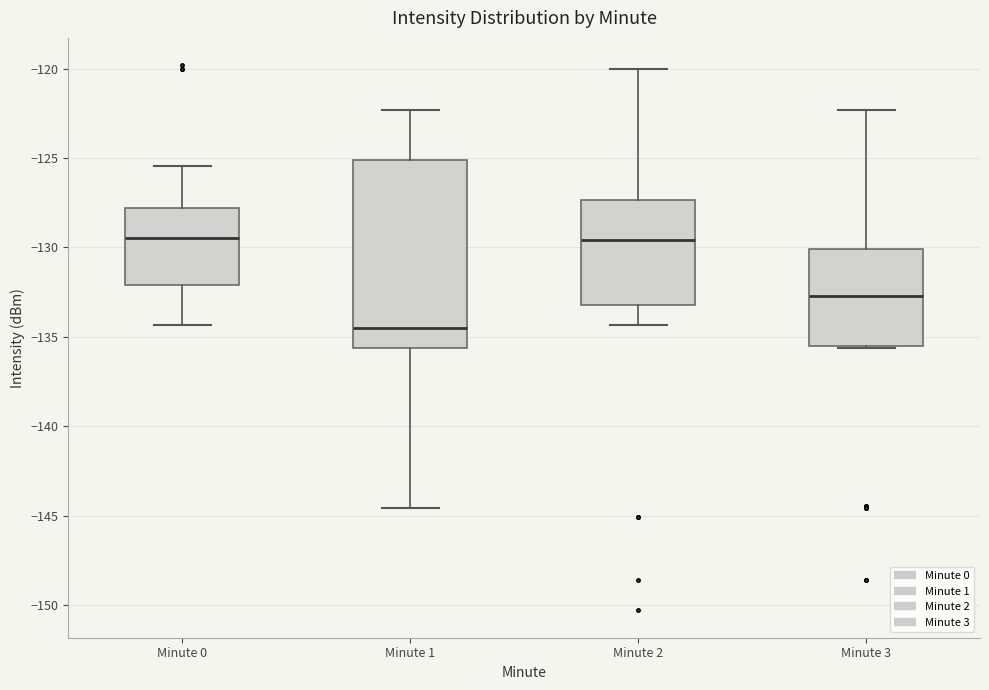

Which box is the tallest, from its lower edge to its upper edge?

Minute 1